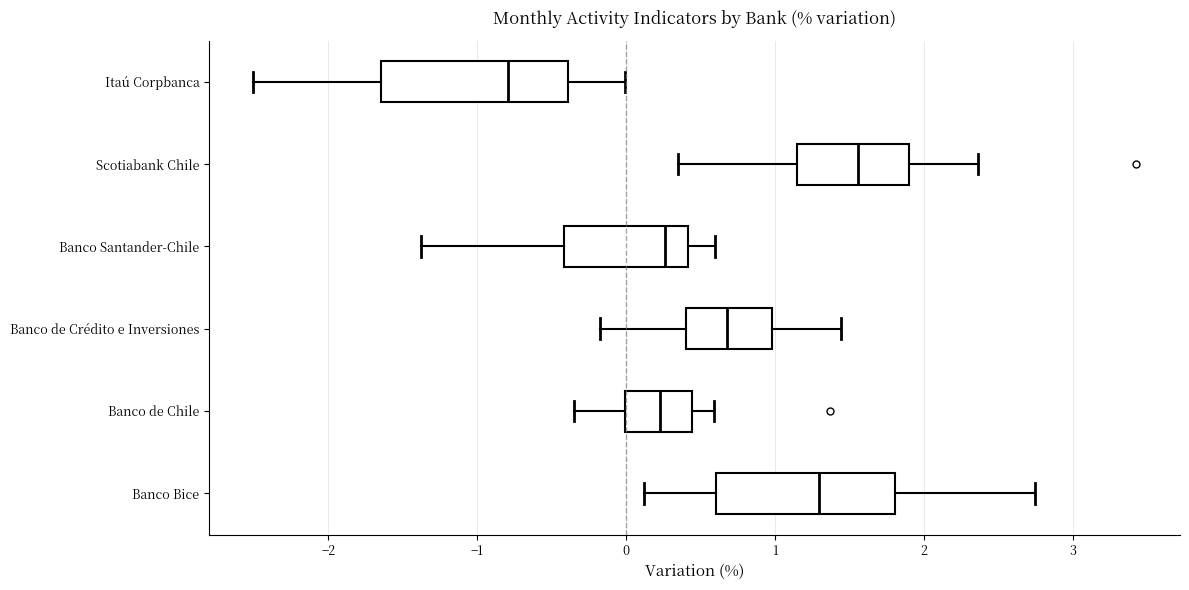

Reading bottom to top, transcribe this box plot: for each box, give where its median line is, the range the box spans, and where its two whiskers end, as read against the x-axis. The values are not printed on the chart, so give them approximately, as read against the axis.

Banco Bice: median 1.3, box 0.6 to 1.8, whiskers 0.1 to 2.7
Banco de Chile: median 0.2, box 0.0 to 0.4, whiskers -0.4 to 0.6
Banco de Crédito e Inversiones: median 0.7, box 0.4 to 1.0, whiskers -0.2 to 1.4
Banco Santander-Chile: median 0.3, box -0.4 to 0.4, whiskers -1.4 to 0.6
Scotiabank Chile: median 1.6, box 1.1 to 1.9, whiskers 0.3 to 2.4
Itaú Corpbanca: median -0.8, box -1.6 to -0.4, whiskers -2.5 to 0.0